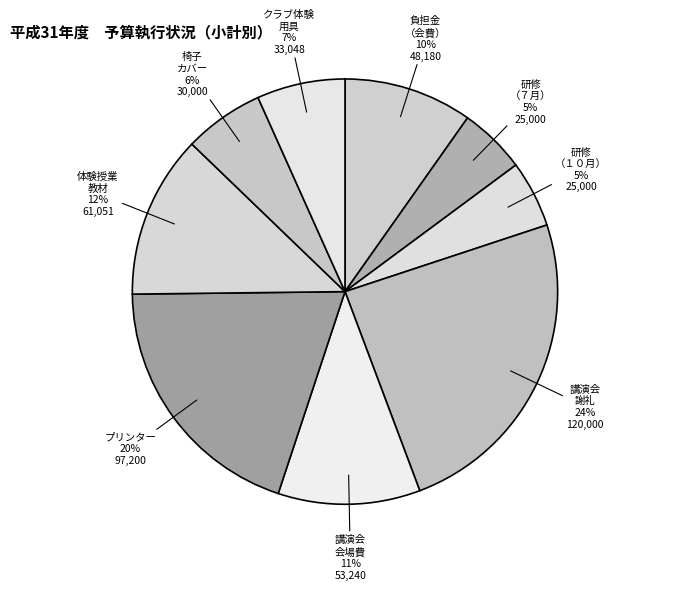

Combined, do 研修 （７月） and クラブ体験 用具 account for over 50%?

No